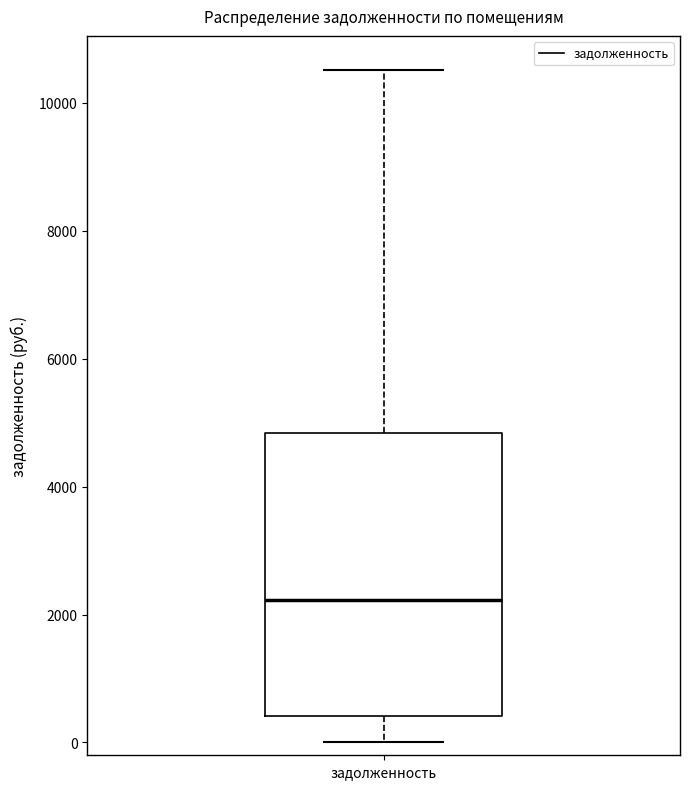

Where does the lower whisker of the box for задолженность end on the y-axis? The values are not printed on the chart, so give them approximately, as read against the axis.

0